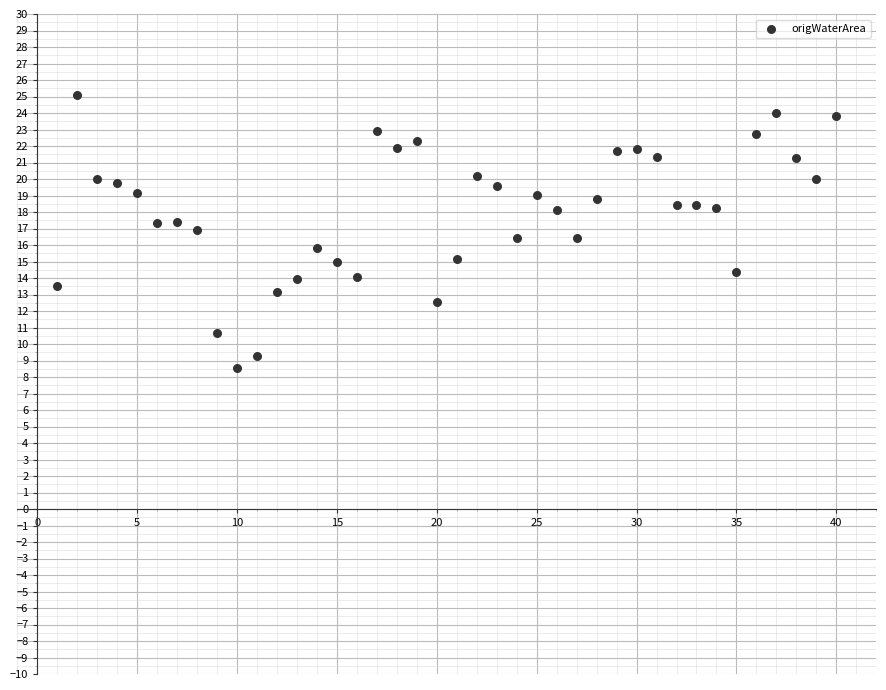

What is the range of Y values (max minus min)?

16.5